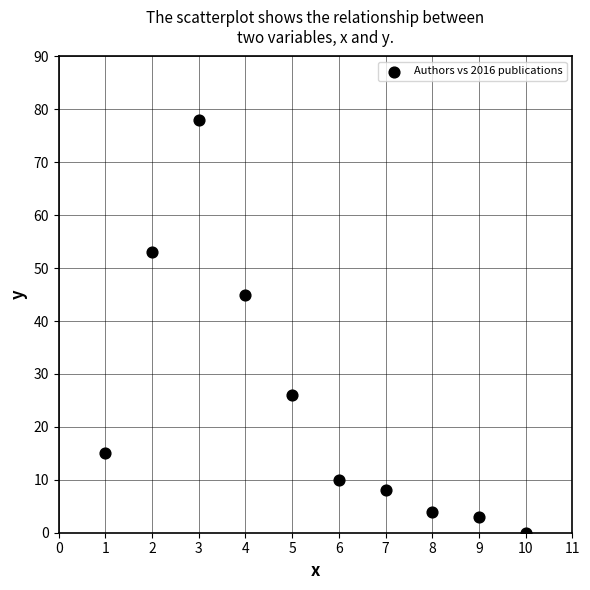

What Y value in the scatter plot is closest to 39?

45